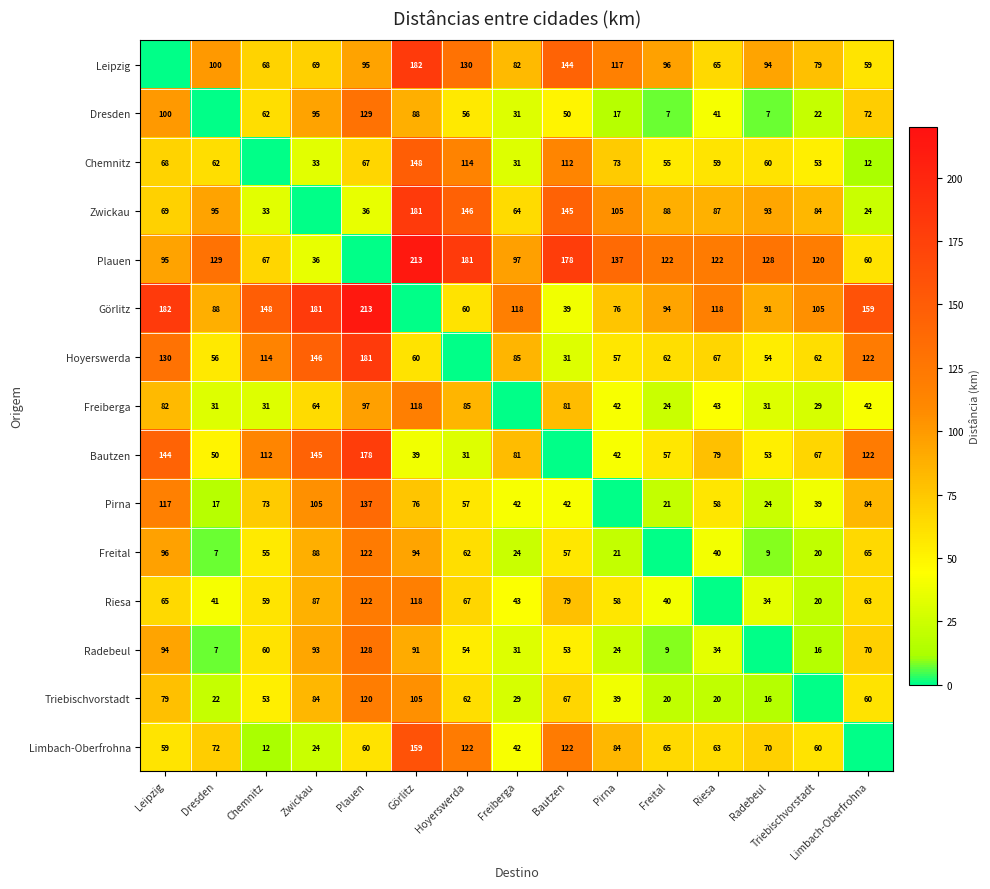

What is the sum of the Freital values at Görlitz and Radebeul?

103